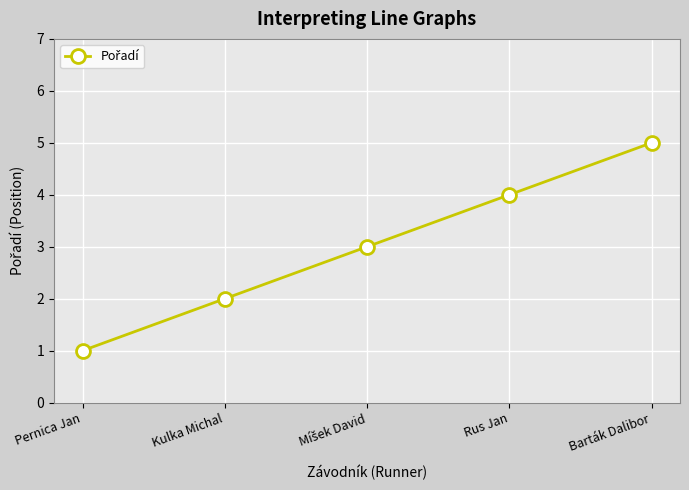

What is the label of the 2nd point from the right?

Rus Jan